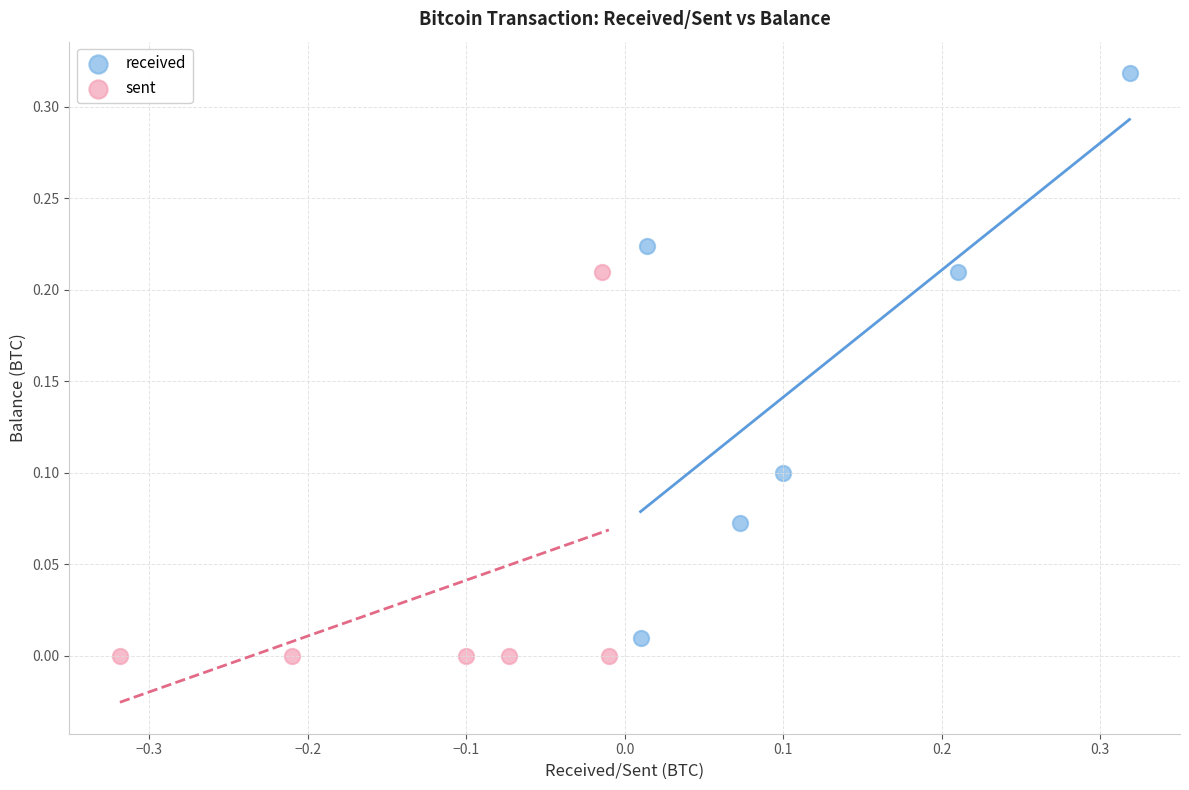

Which series contains the lowest Y value?

sent